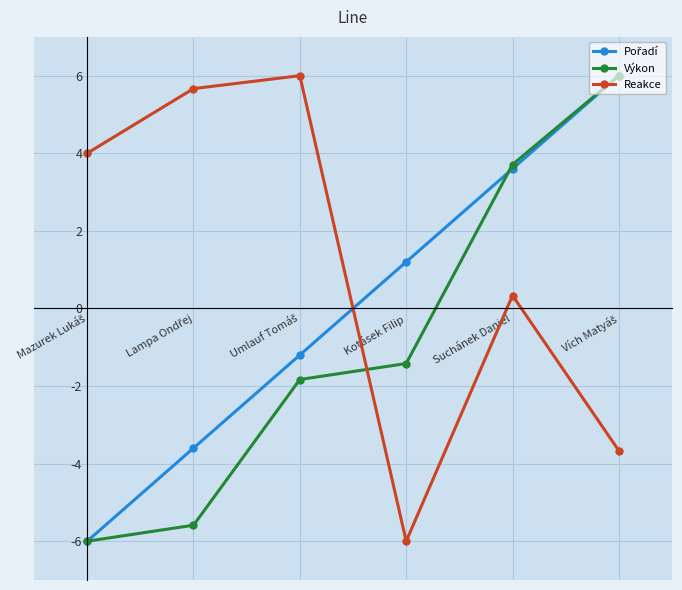

What is the spread (max minus min) of values at Suchánek Daniel?

3.4